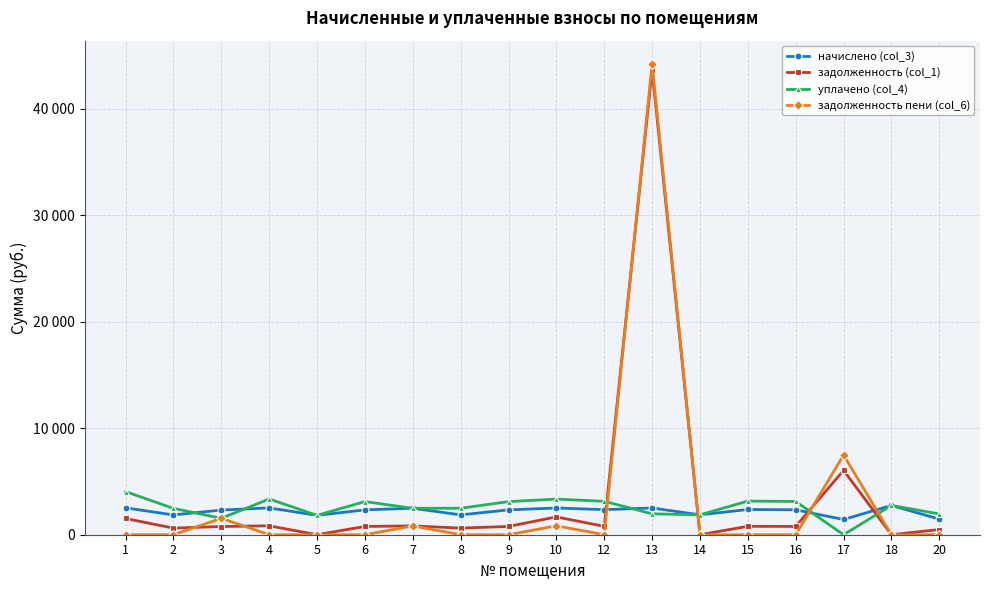

Reading left to right, list all the values displayed in this chart.

начислено (col_3): 2525.6	1858.3	2315.4	2518.2	1821.4	2333.9	2485.1	1865.6	2333.9	2510.8	2356.0	2510.8	1869.3	2370.8	2341.3	1430.5	2754.2	1463.7
задолженность (col_1): 1525.6	619.4	771.8	838.8	0.0	778.0	828.4	621.9	778.0	1673.9	785.3	43655.0	0.0	790.2	780.4	6049.0	0.0	487.9
уплачено (col_4): 4051.2	2477.7	1543.6	3357.1	1821.4	3111.8	2485.1	2487.5	3111.8	3347.8	3141.3	1962.4	1869.3	3161.0	3121.7	0.0	2754.2	1951.6
задолженность пени (col_6): 0.0	0.0	1543.6	0.0	0.0	0.0	828.4	0.0	0.0	837.0	0.0	44203.5	0.0	0.0	0.0	7479.5	0.0	0.0